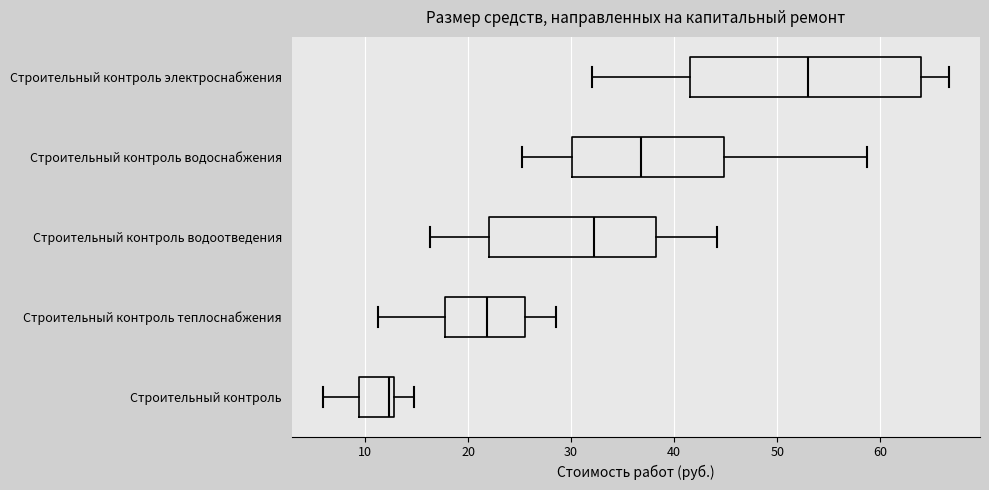

Comparing the boxes themselves (not the whiskers), which one is the widest?

Строительный контроль электроснабжения